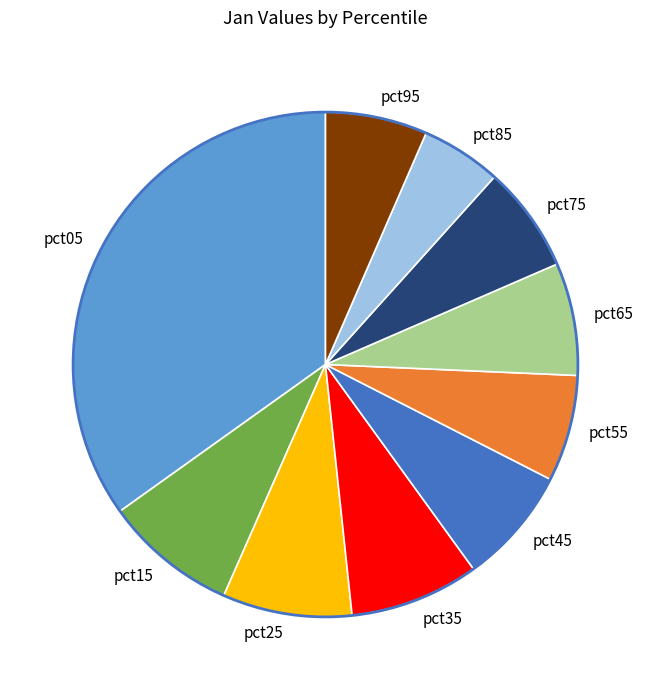

Which category has the smallest portion of the pie?

pct85